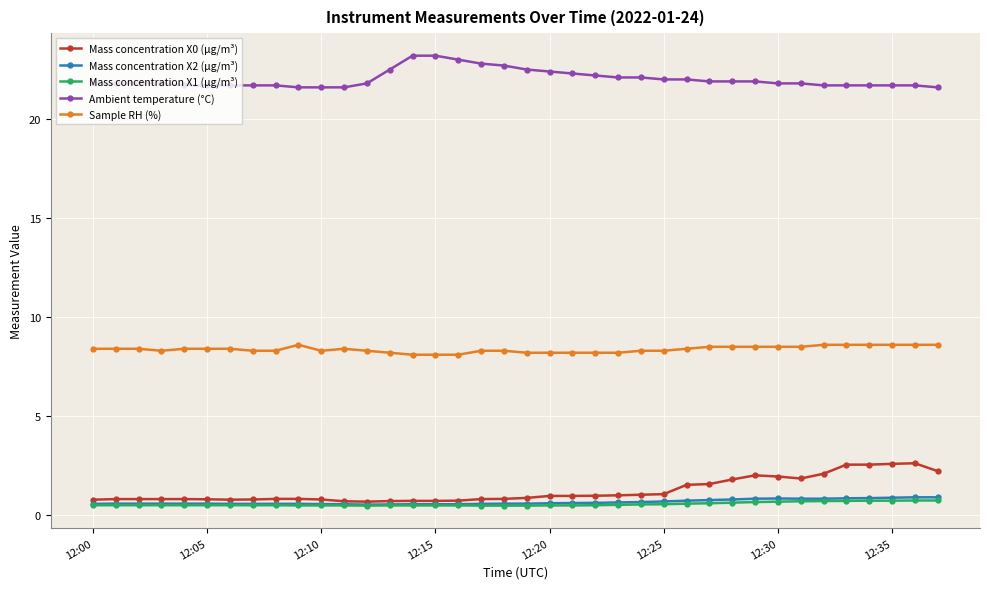

What is the maximum value shown in the chart?

23.2